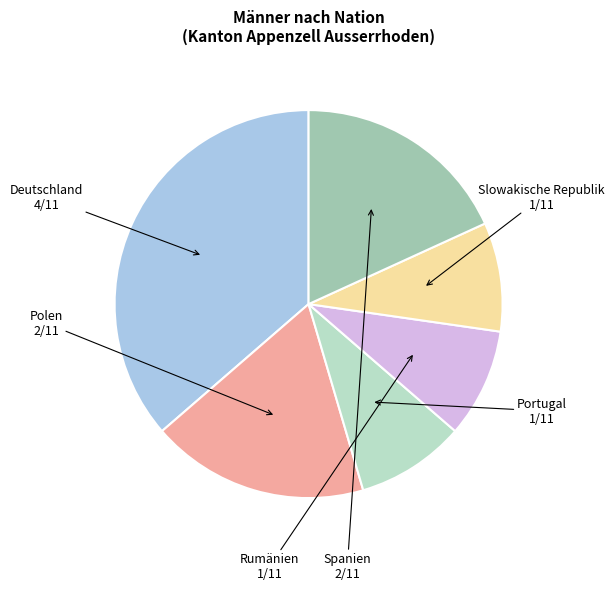

Between Slowakische Republik and Spanien, which is larger?

Spanien